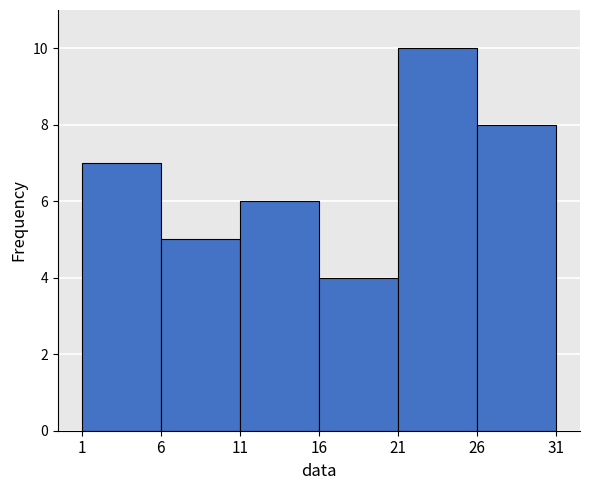

Reading left to right, list every bar in this chart as the range it spans on the x-axis followed by its height. The values are not printed on the chart, so give them approximately, as read against the axis.

1 to 6: 7
6 to 11: 5
11 to 16: 6
16 to 21: 4
21 to 26: 10
26 to 31: 8